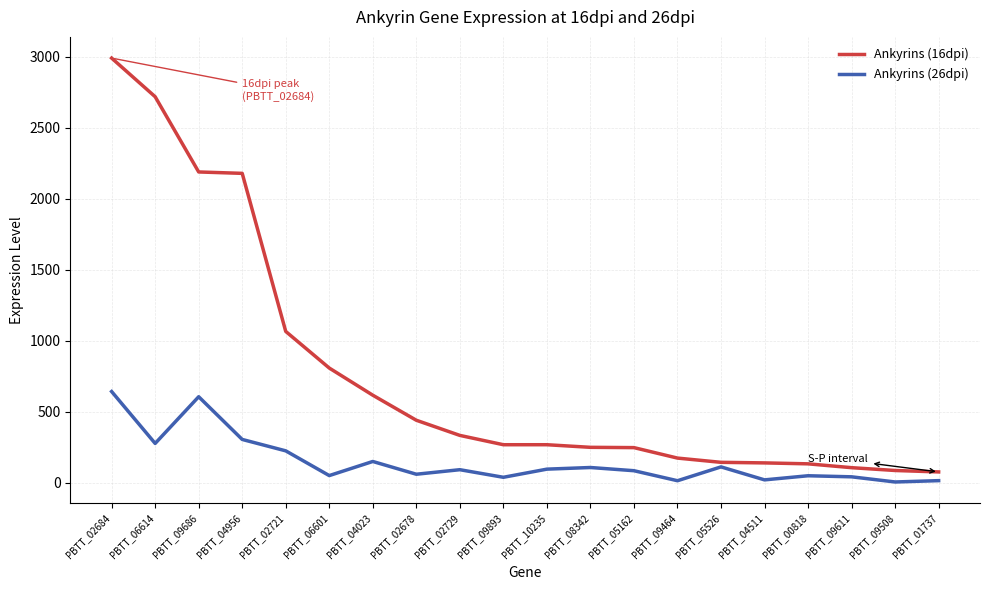

Is it true that Ankyrins (16dpi) equals 225.1 at PBTT_02678?

False